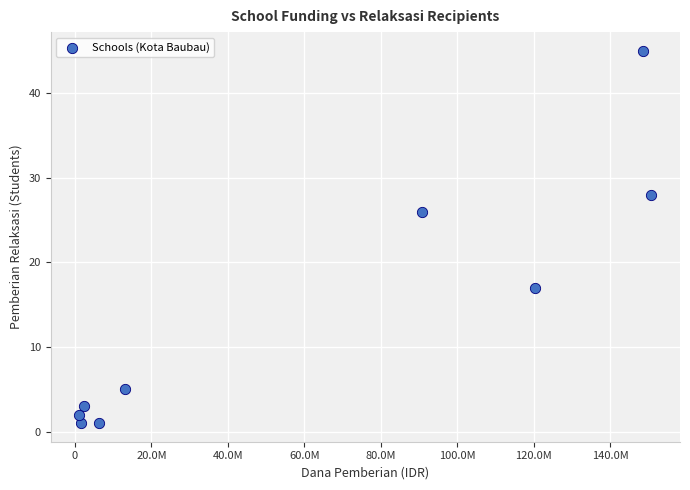

What Y value in the scatter plot is closest to 23?

26